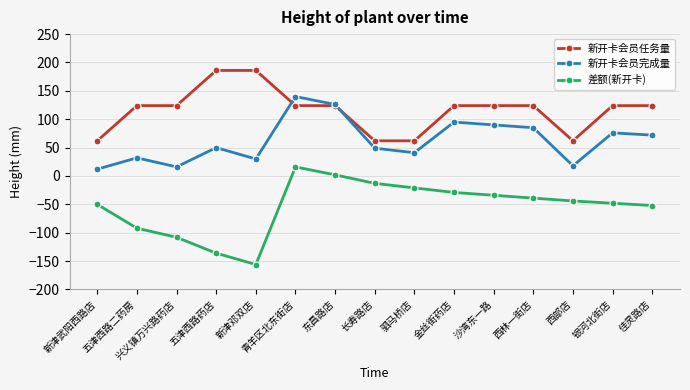

At 五津西路药店, list the series in order from smallest to largest.

差额(新开卡), 新开卡会员完成量, 新开卡会员任务量